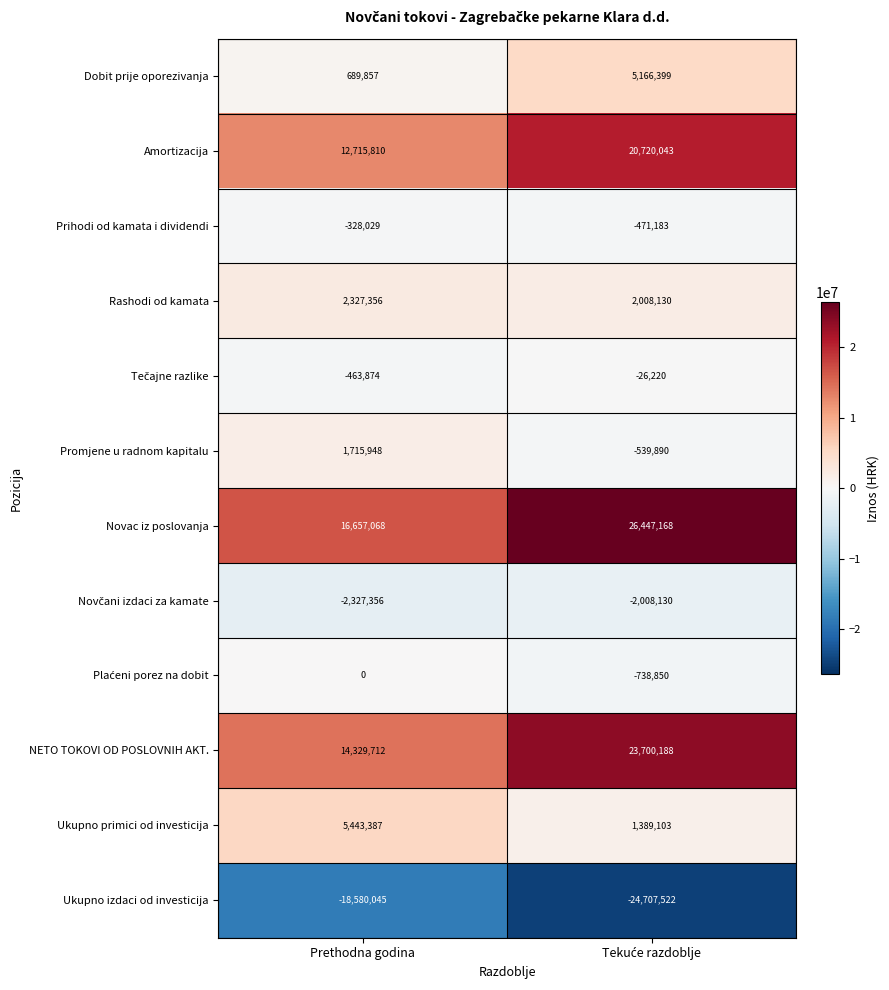

What is the sum of all Novac iz poslovanja values?

43104236